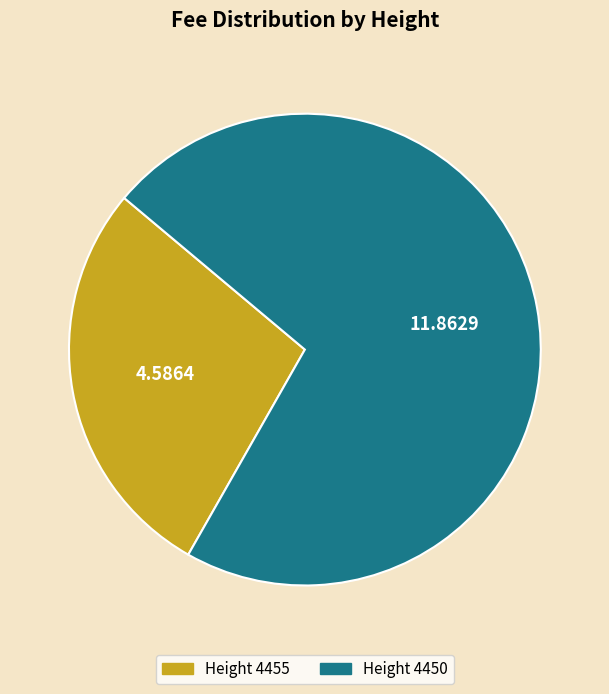

Count the number of slices in the pie.

2